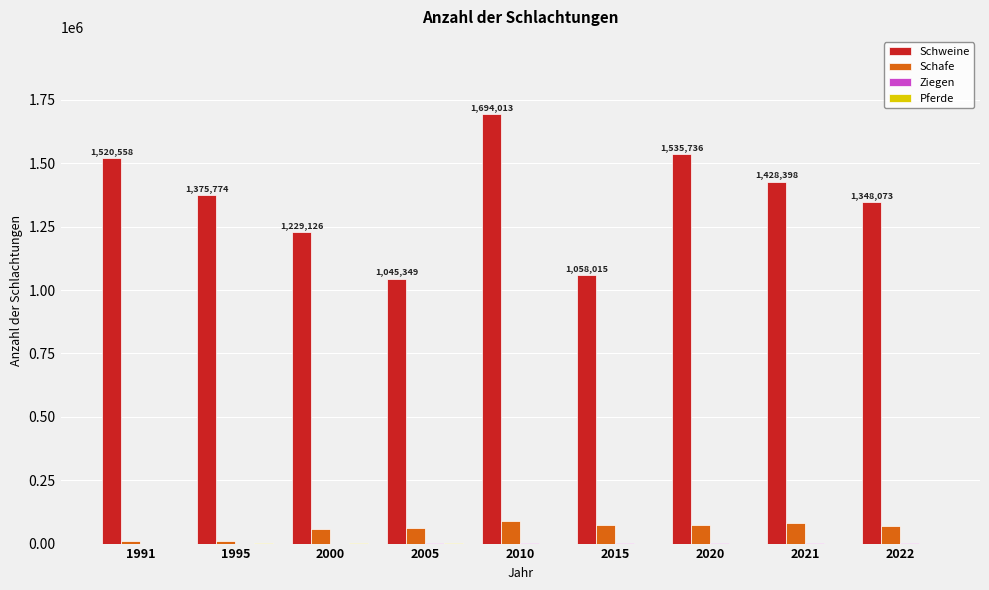

The value of Schweine at 2005 is 1692996. True or false?

False